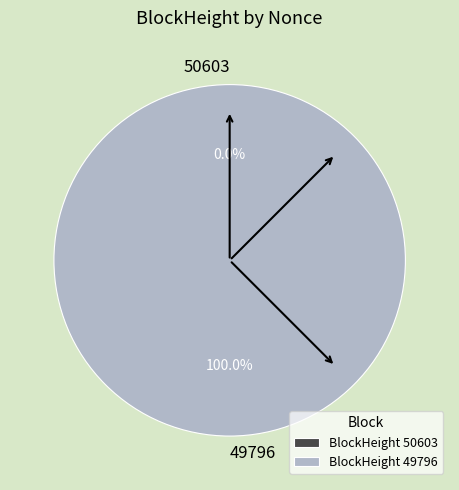

The 50603 slice represents 1% of the pie. True or false?

False